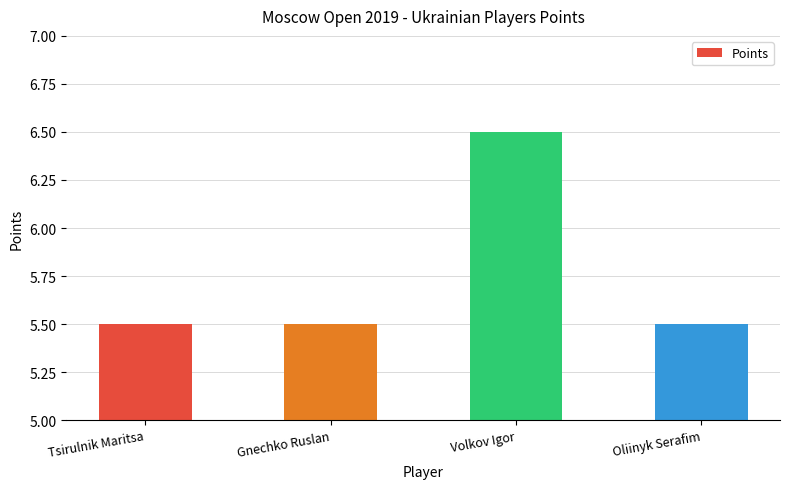

Read the value at Oliinyk Serafim.

5.5